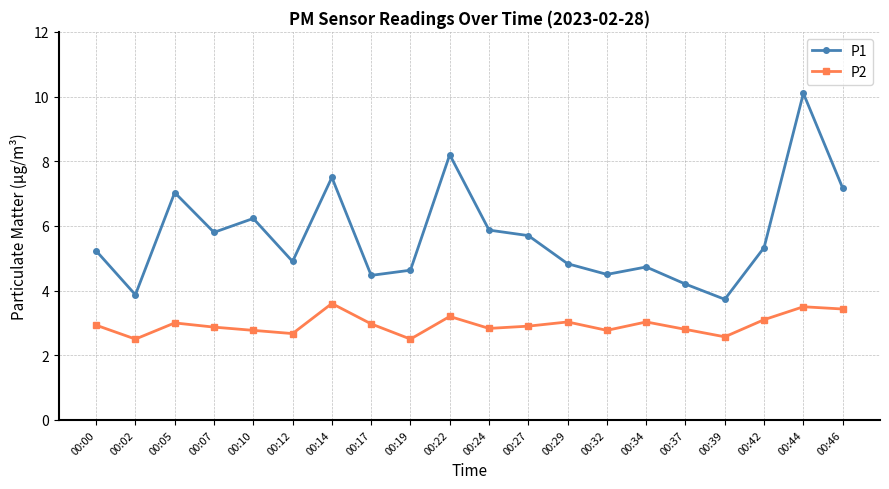

True or false: P2 has a value of 3.0 at 00:05.

True